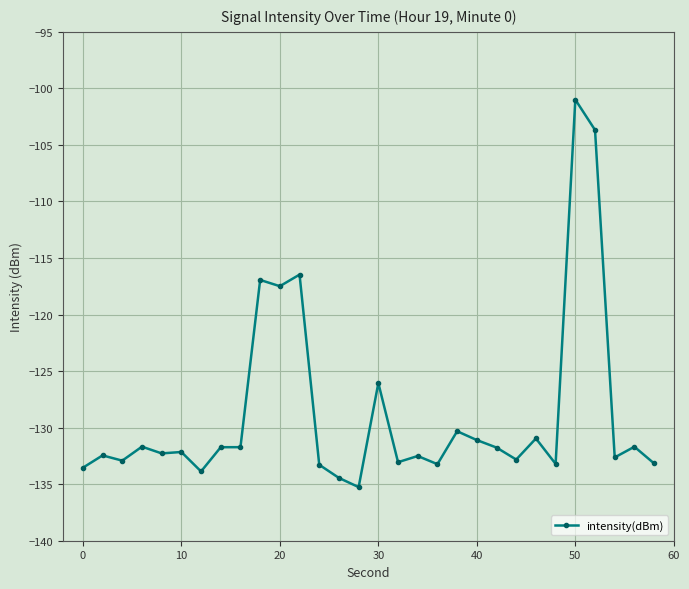

What is the smallest value displayed?

-135.3